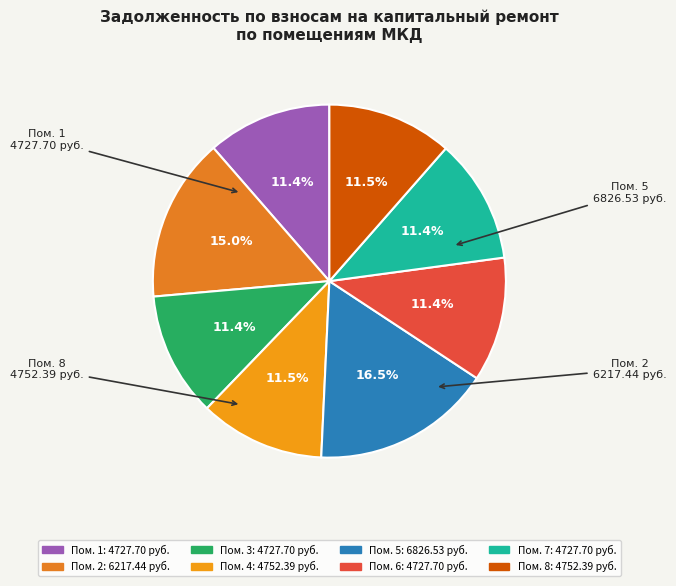

Is there any slice that represents more than half of the pie?

No